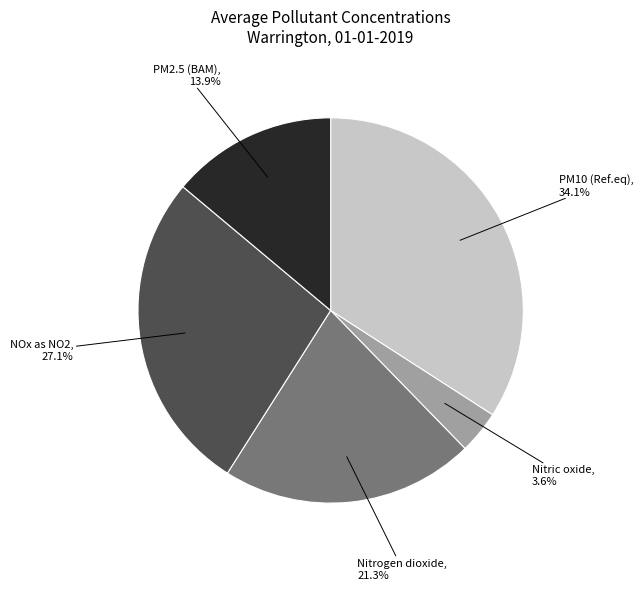

What is the ratio of the value at Nitrogen dioxide to the value at Nitric oxide?

5.9